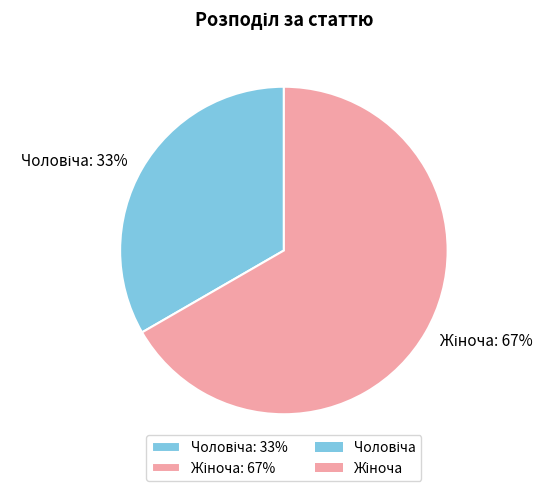

Is there any slice that represents more than half of the pie?

Yes